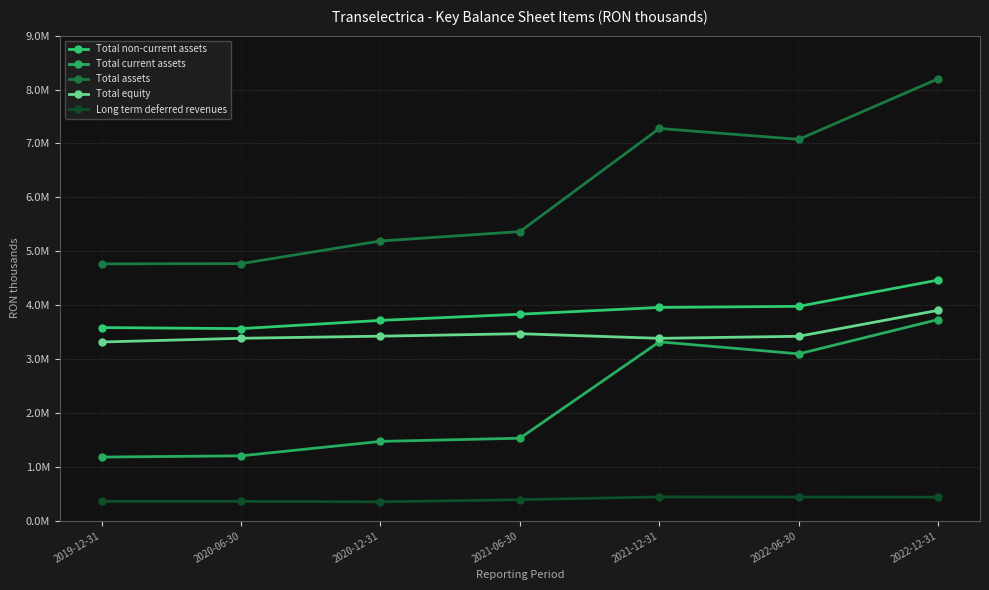

Reading left to right, list all the values displayed in this chart.

Total non-current assets: 2019-12-31=3584632	2020-06-30=3564965	2020-12-31=3717685	2021-06-30=3832421	2021-12-31=3957875	2022-06-30=3978728	2022-12-31=4466199
Total current assets: 2019-12-31=1182377	2020-06-30=1205363	2020-12-31=1472985	2021-06-30=1532241	2021-12-31=3320342	2022-06-30=3097244	2022-12-31=3733729
Total assets: 2019-12-31=4767009	2020-06-30=4770328	2020-12-31=5190670	2021-06-30=5364662	2021-12-31=7278217	2022-06-30=7075971	2022-12-31=8199928
Total equity: 2019-12-31=3317071	2020-06-30=3385967	2020-12-31=3425012	2021-06-30=3470838	2021-12-31=3384861	2022-06-30=3423022	2022-12-31=3904692
Long term deferred revenues: 2019-12-31=360641	2020-06-30=360971	2020-12-31=352029	2021-06-30=391540	2021-12-31=443437	2022-06-30=441370	2022-12-31=439028